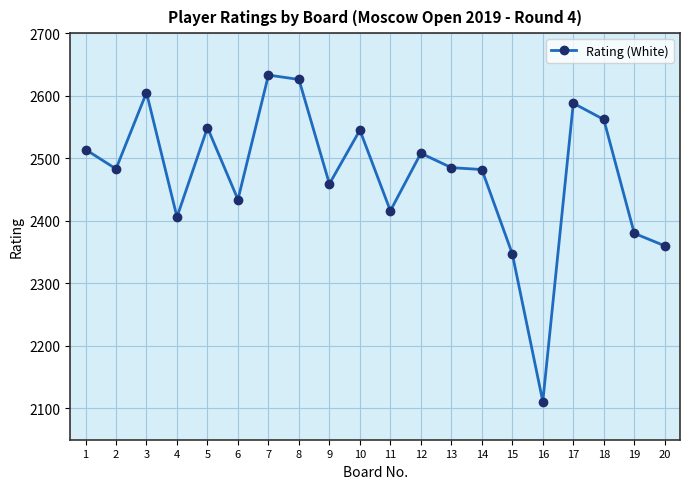

What is the maximum value shown in the chart?

2633